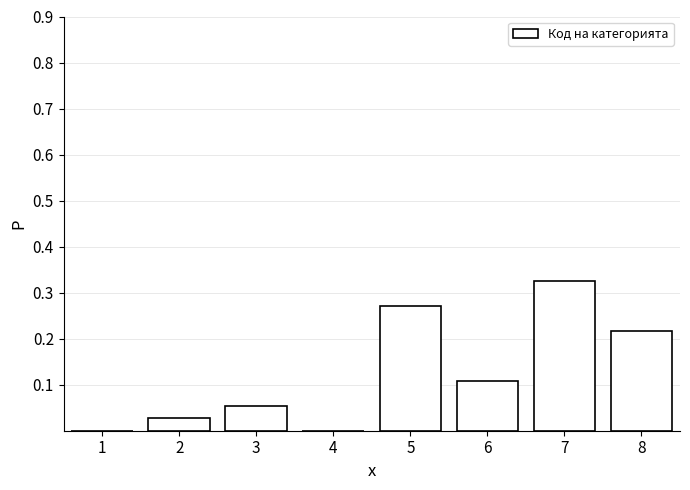

Which label corresponds to the largest value in the chart?

7